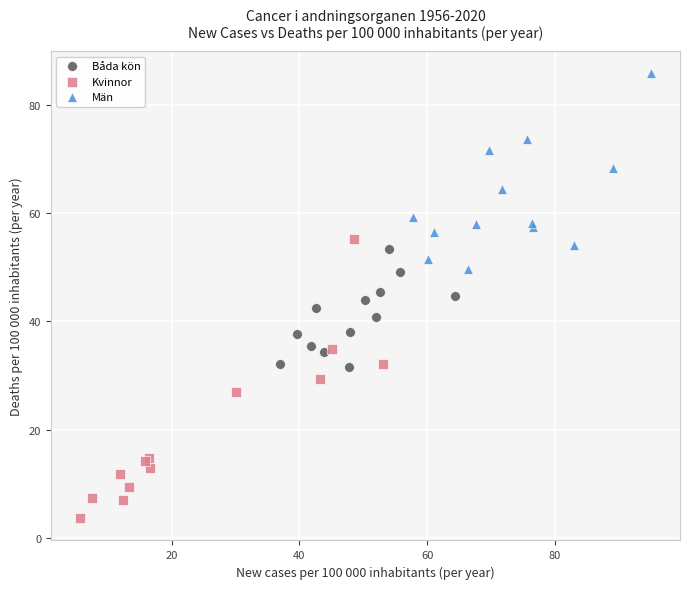

Which series has the largest Y range (max minus min)?

Kvinnor